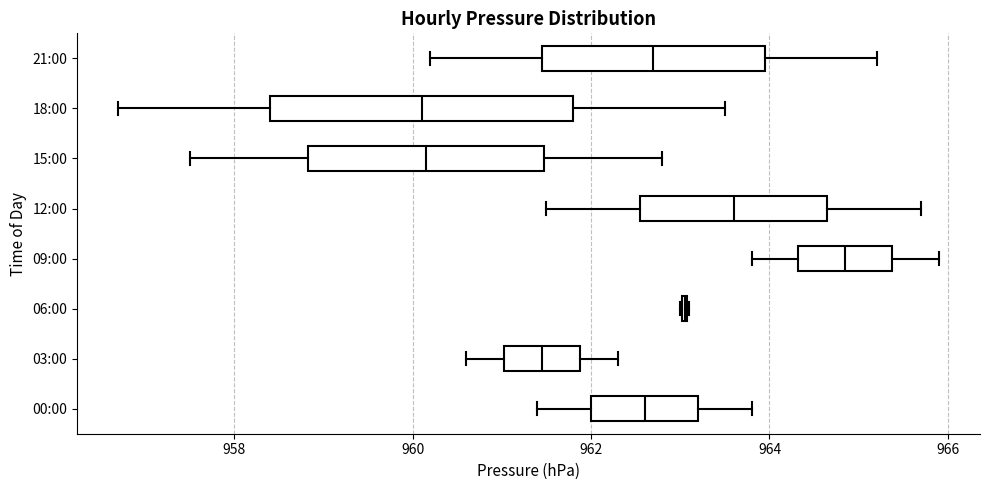

Reading bottom to top, read every box against the x-axis: the position of its median line, the range the box covers, and the ends of its whiskers. The values are not printed on the chart, so give them approximately, as read against the axis.

00:00: median 962.6, box 962.0 to 963.2, whiskers 961.4 to 963.8
03:00: median 961.4, box 961.0 to 961.8, whiskers 960.6 to 962.4
06:00: box collapsed to a line at 963.0, whiskers 963.0 to 963.2
09:00: median 964.8, box 964.4 to 965.4, whiskers 963.8 to 966.0
12:00: median 963.6, box 962.6 to 964.6, whiskers 961.6 to 965.8
15:00: median 960.2, box 958.8 to 961.4, whiskers 957.6 to 962.8
18:00: median 960.2, box 958.4 to 961.8, whiskers 956.8 to 963.6
21:00: median 962.8, box 961.4 to 964.0, whiskers 960.2 to 965.2